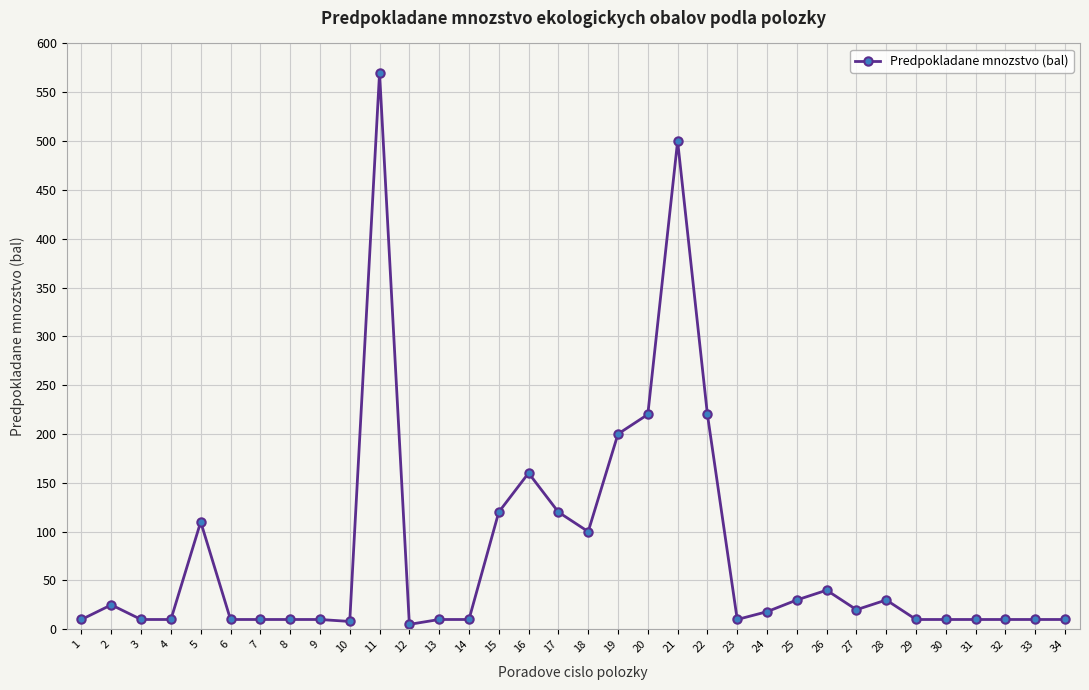

What is the difference between the second highest and second lowest values?

492